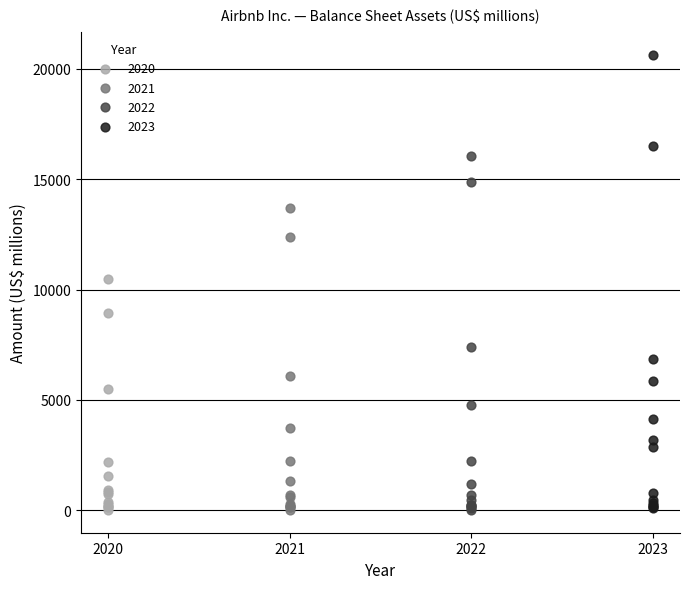

Which series reaches the maximum Y coordinate?

2023